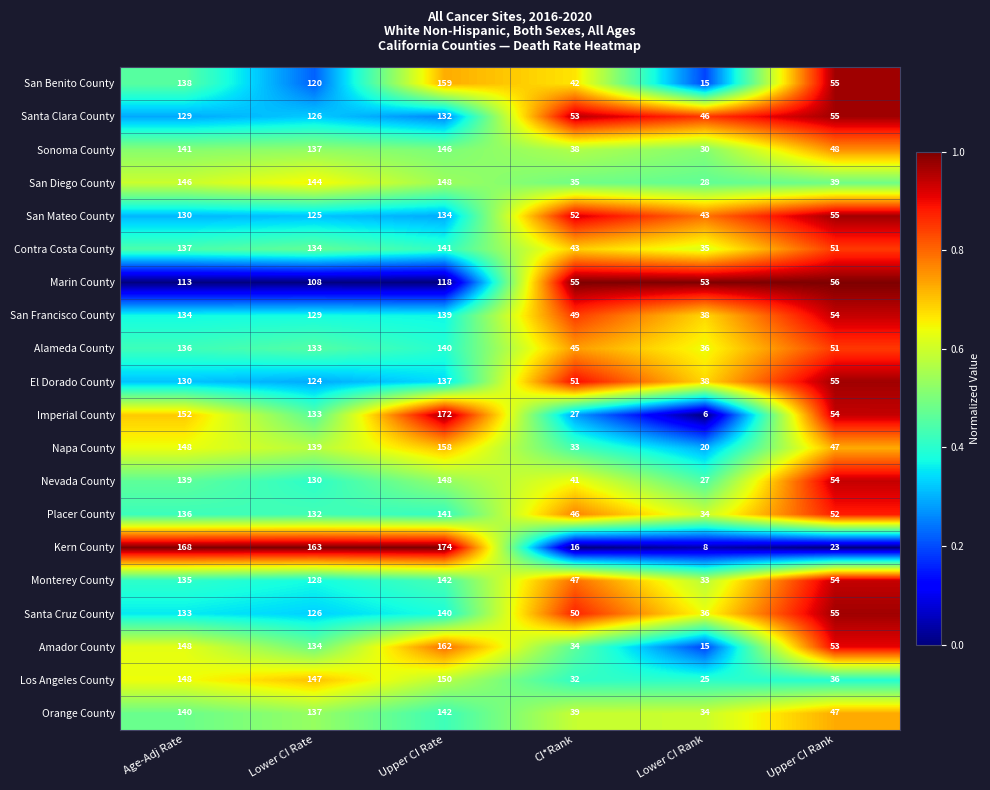

What is the difference between the Monterey County values at Upper CI Rank and Lower CI Rank?

21